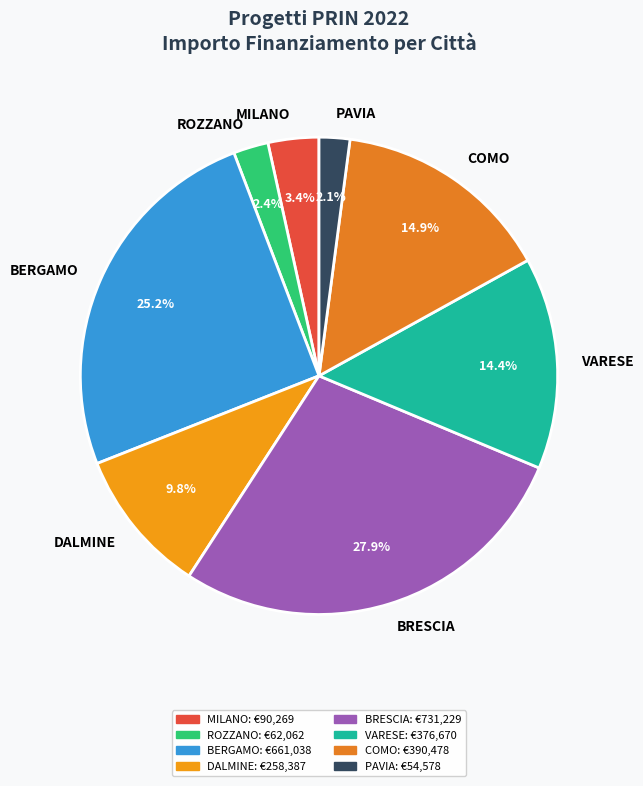

Combined, do MILANO and PAVIA account for over 50%?

No